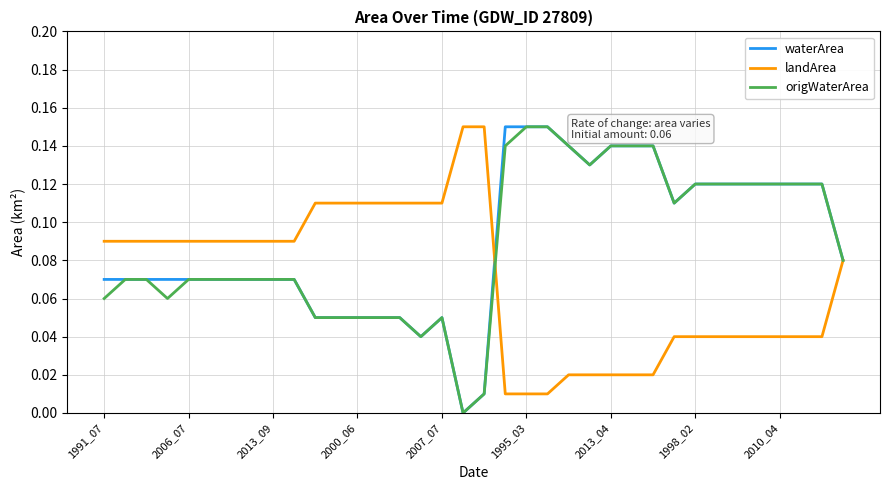

What are all the series names shown in the legend?

waterArea, landArea, origWaterArea